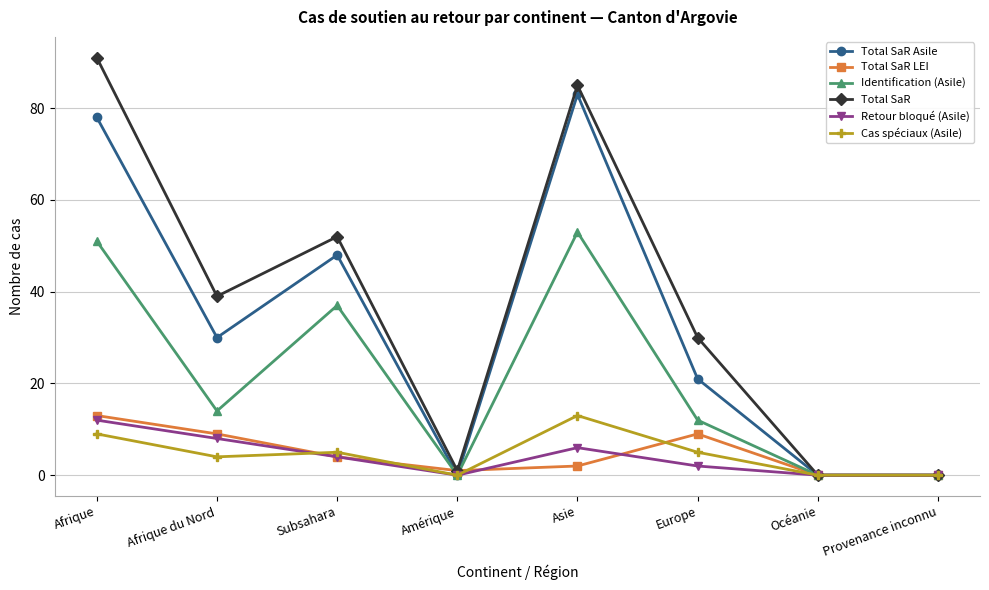

What is the sum of all Identification (Asile) values?

167